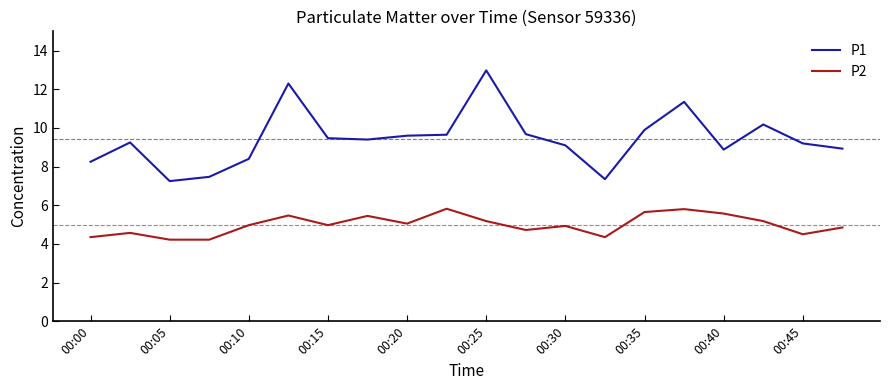

List the series in order of their overall mean, highest first.

P1, P2